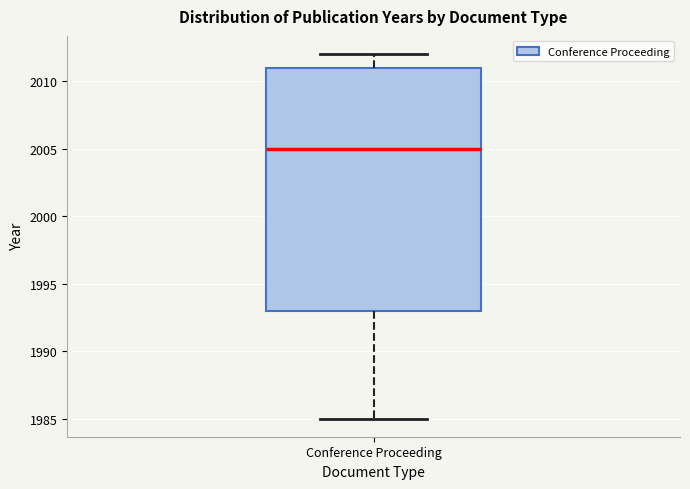

Where does the lower whisker of the box for Conference Proceeding end on the y-axis? The values are not printed on the chart, so give them approximately, as read against the axis.

1985